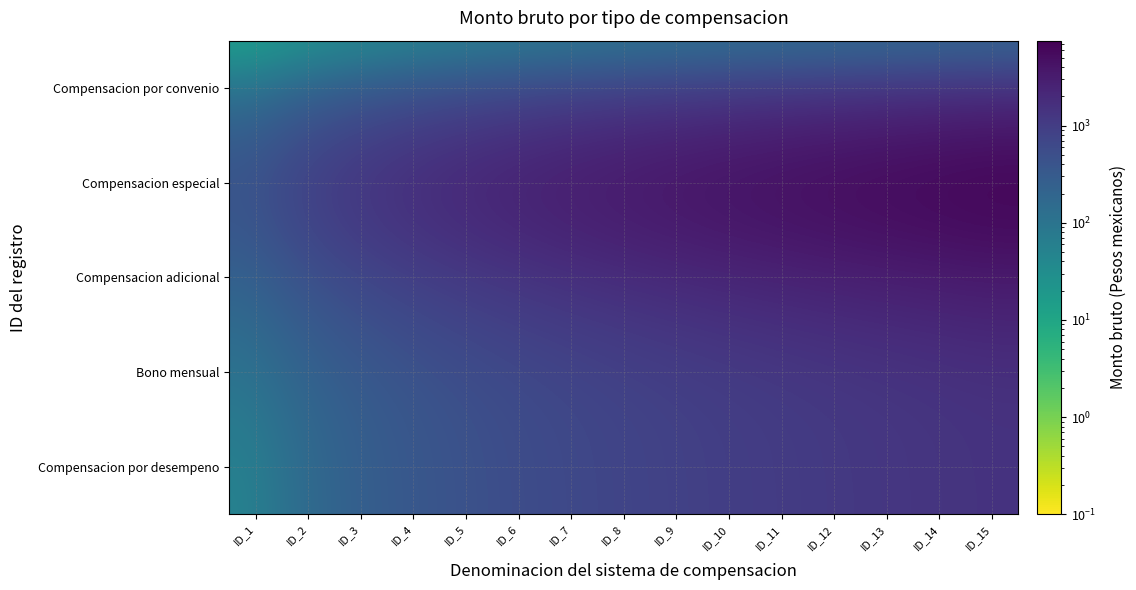

Reading right to left, list all the values displayed in this chart.

Compensacion por convenio: ID_15=0.1	ID_14=0.1	ID_13=0.1	ID_12=0.1	ID_11=0.1	ID_10=0.1	ID_9=0.1	ID_8=0.1	ID_7=0.1	ID_6=0.1	ID_5=0.1	ID_4=0.1	ID_3=0.1	ID_2=0.1	ID_1=0.1
Compensacion especial: ID_15=7500.0	ID_14=7000.0	ID_13=6500.0	ID_12=6000.0	ID_11=5500.0	ID_10=5000.0	ID_9=4500.0	ID_8=4000.0	ID_7=3500.0	ID_6=3000.0	ID_5=2500.0	ID_4=2000.0	ID_3=1500.0	ID_2=1000.0	ID_1=500.0
Compensacion adicional: ID_15=3000.0	ID_14=2800.0	ID_13=2600.0	ID_12=2400.0	ID_11=2200.0	ID_10=2000.0	ID_9=1800.0	ID_8=1600.0	ID_7=1400.0	ID_6=1200.0	ID_5=1000.0	ID_4=800.0	ID_3=600.0	ID_2=400.0	ID_1=200.0
Bono mensual: ID_15=1500.0	ID_14=1400.0	ID_13=1300.0	ID_12=1200.0	ID_11=1100.0	ID_10=1000.0	ID_9=900.0	ID_8=800.0	ID_7=700.0	ID_6=600.0	ID_5=500.0	ID_4=400.0	ID_3=300.0	ID_2=200.0	ID_1=100.0
Compensacion por desempeno: ID_15=1450.0	ID_14=1350.0	ID_13=1250.0	ID_12=1150.0	ID_11=1050.0	ID_10=950.0	ID_9=850.0	ID_8=750.0	ID_7=650.0	ID_6=550.0	ID_5=450.0	ID_4=350.0	ID_3=250.0	ID_2=150.0	ID_1=50.0